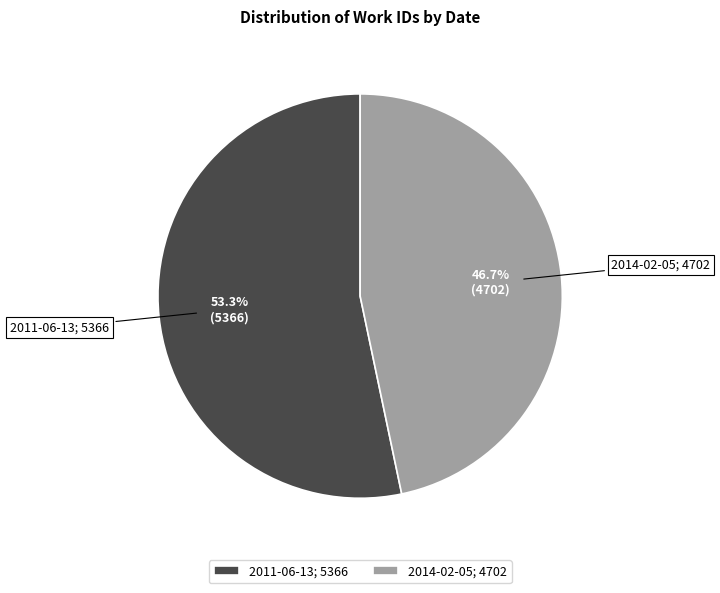

Which category has the smallest portion of the pie?

2014-02-05